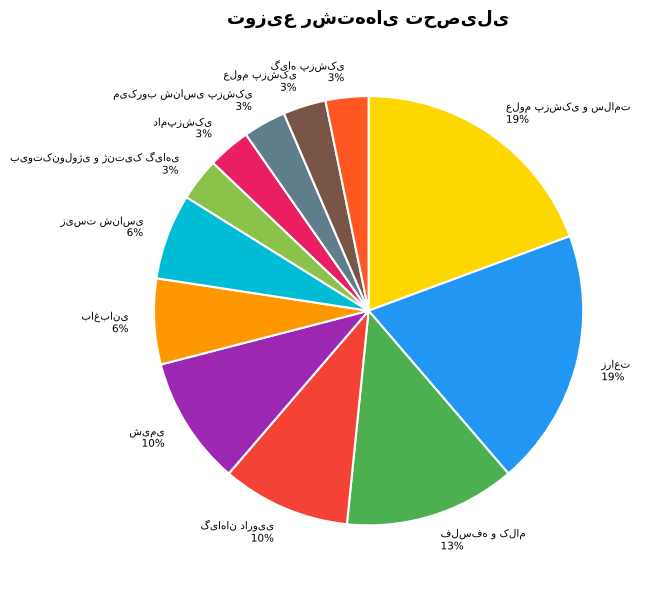

Is there a majority slice in this chart?

No